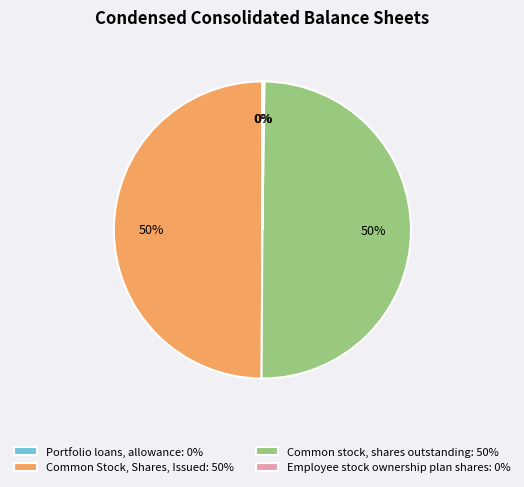

True or false: Common stock, shares outstanding accounts for 56% of the total.

False